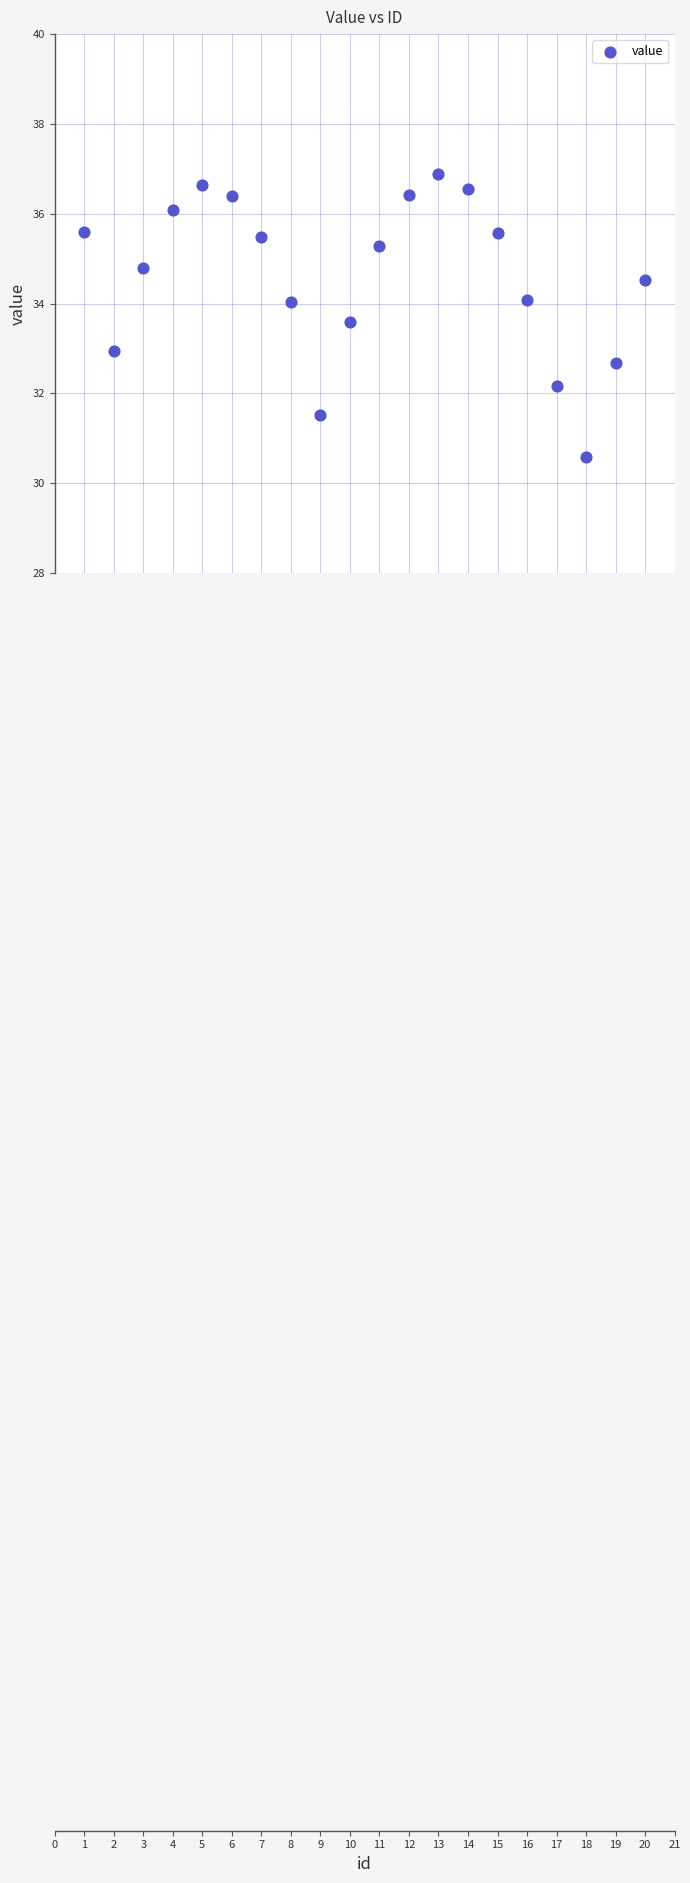

What is the range of Y values (max minus min)?

6.3